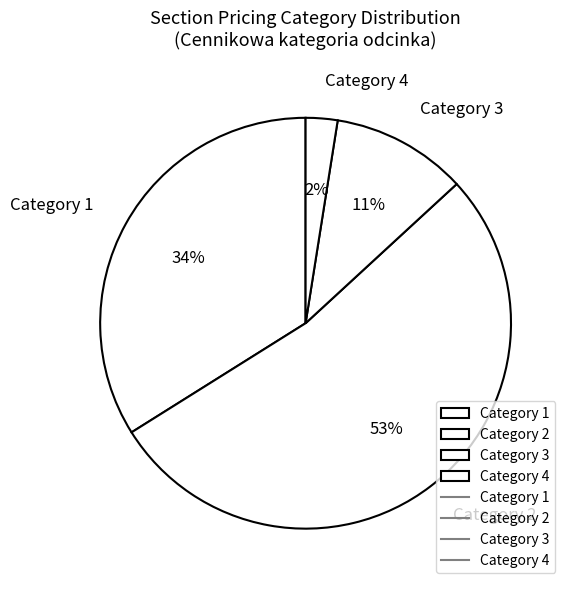

To the nearest percent, what is the average slice percentage?

25%